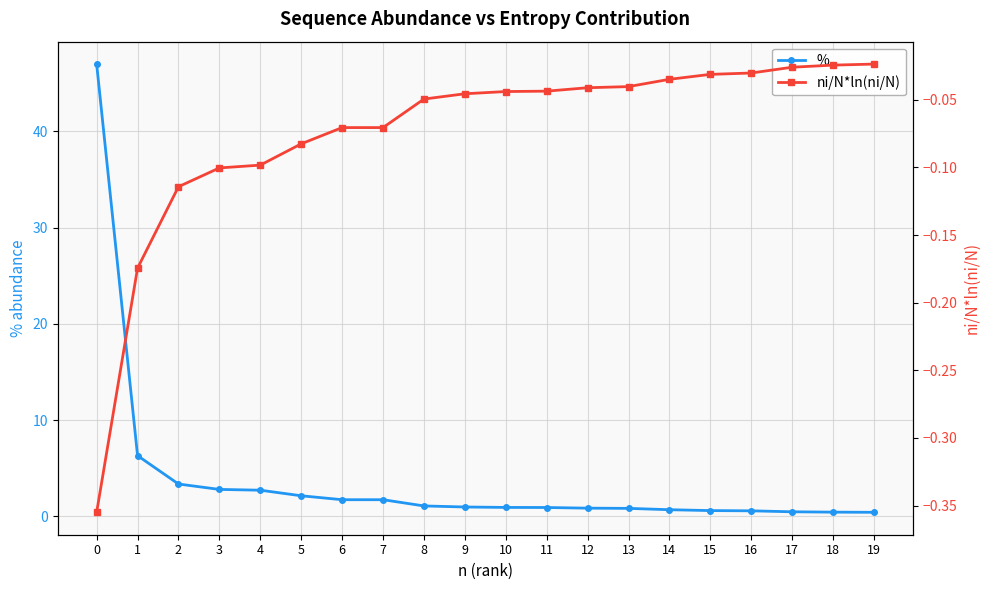

Which series changed the most between 3 and 11?

%